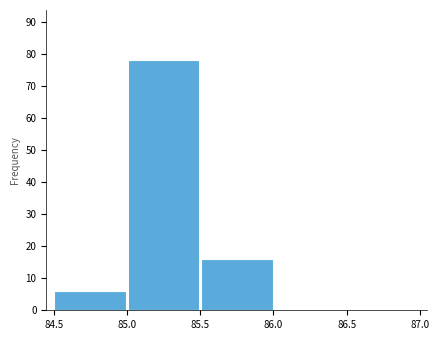

How tall is the bar that spans 84.5 to 85.0 on the x-axis? The values are not printed on the chart, so give them approximately, as read against the axis.

6